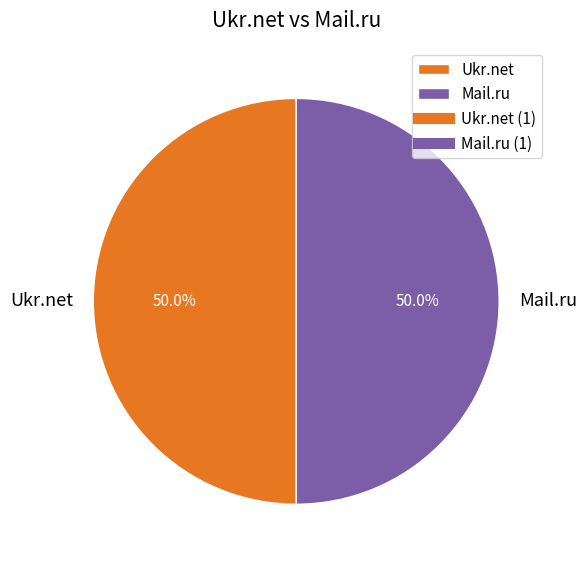

Approximately how many times larger is the value at Ukr.net compared to Mail.ru?

1.0